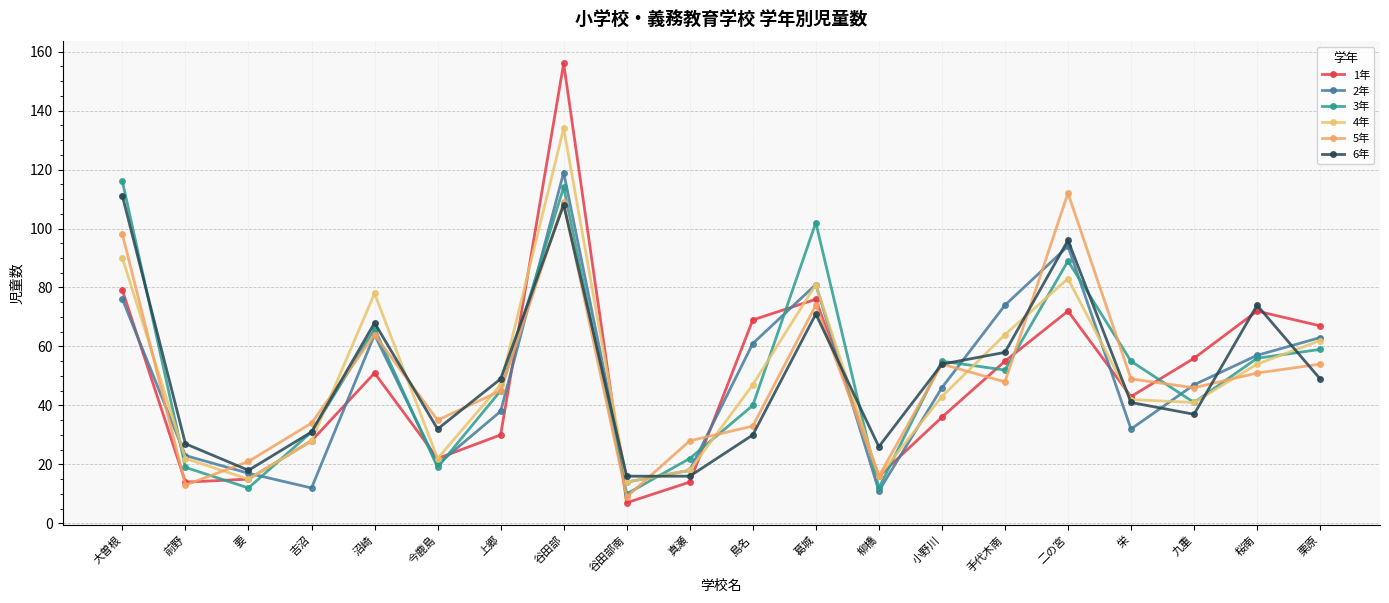

What is the minimum value for 2年?

11